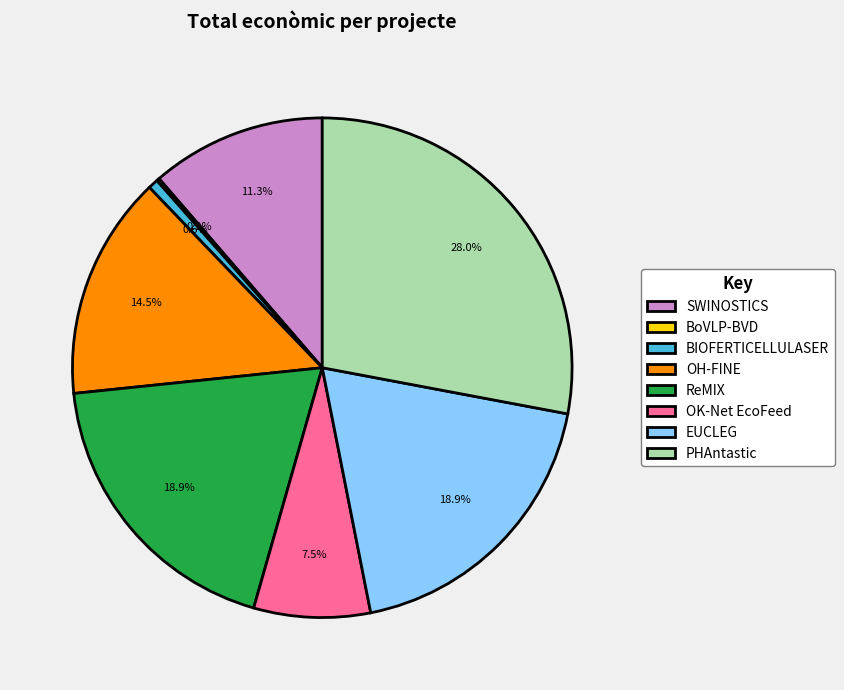

Is it true that PHAntastic is 28% of the pie?

True